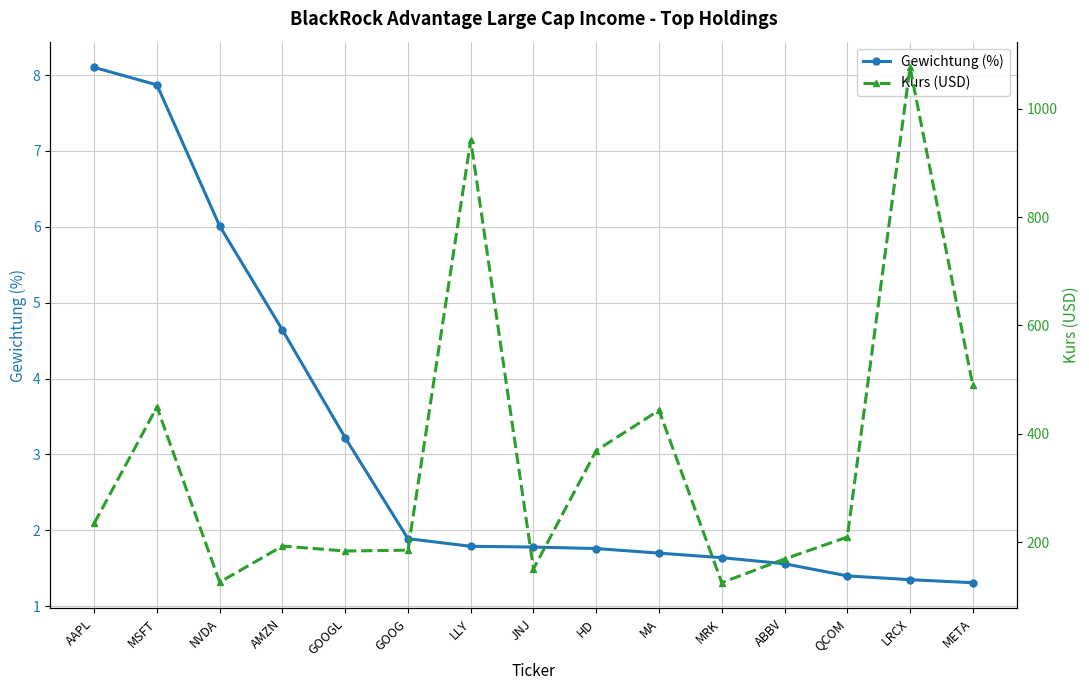

At MRK, list the series in order from largest to smallest.

Kurs (USD), Gewichtung (%)